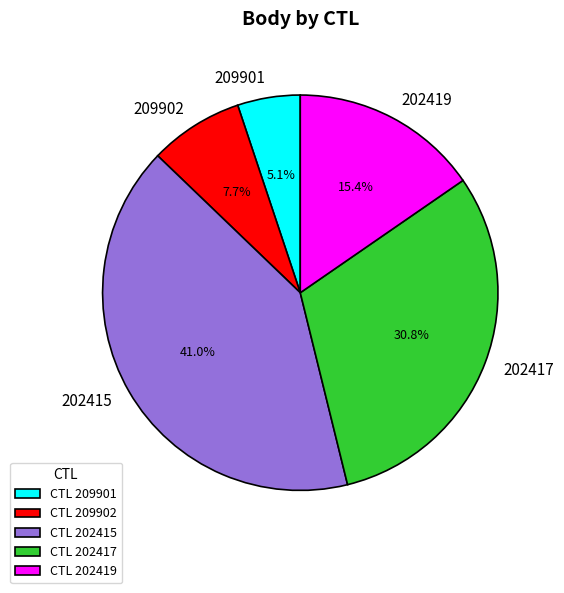

What is the largest slice in the pie chart?

202415